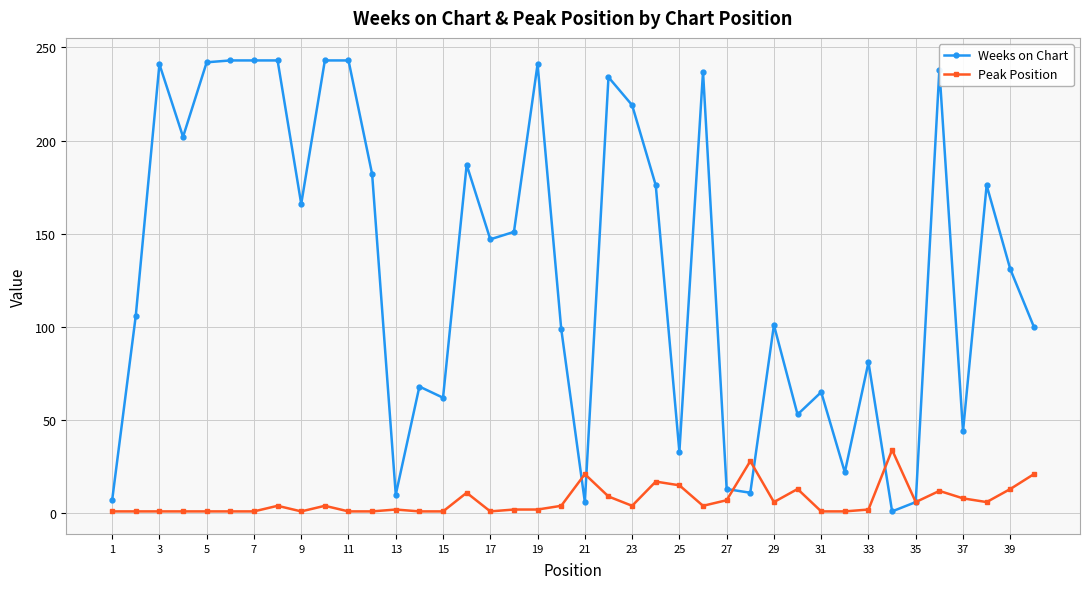

Rank the series by their average value, from highest to lowest.

Weeks on Chart, Peak Position